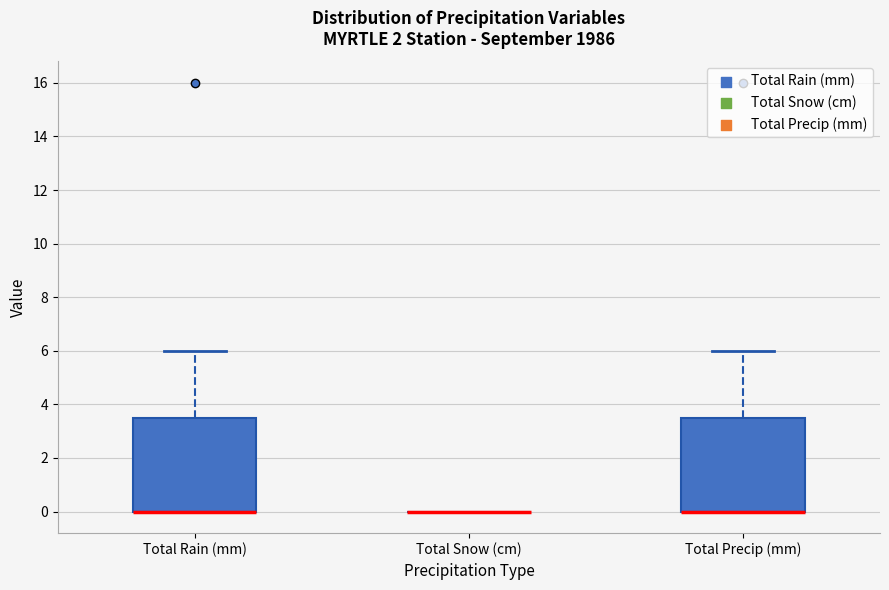

Reading left to right, transcribe this box plot: for each box, give where its median line is, the range the box spans, and where its two whiskers end, as read against the y-axis. The values are not printed on the chart, so give them approximately, as read against the axis.

Total Rain (mm): median 0.0 (drawn on the box's lower edge), box 0.0 to 3.6, whiskers 0.0 to 6.0
Total Snow (cm): box collapsed to a line at 0.0, whiskers 0.0 to 0.0
Total Precip (mm): median 0.0 (drawn on the box's lower edge), box 0.0 to 3.6, whiskers 0.0 to 6.0